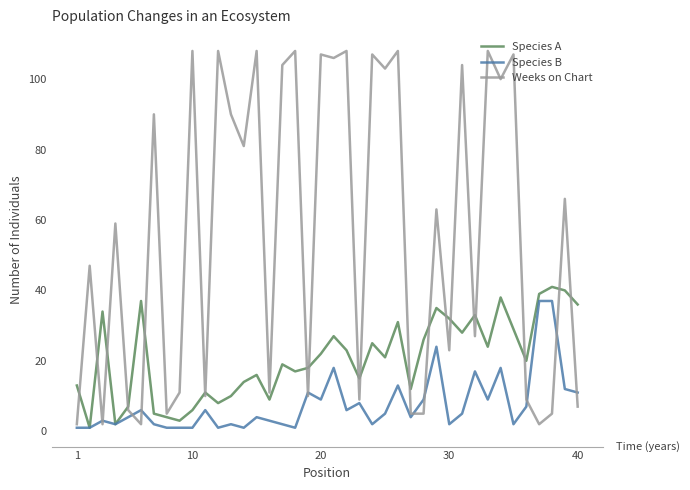

What is the greatest value displayed?

108